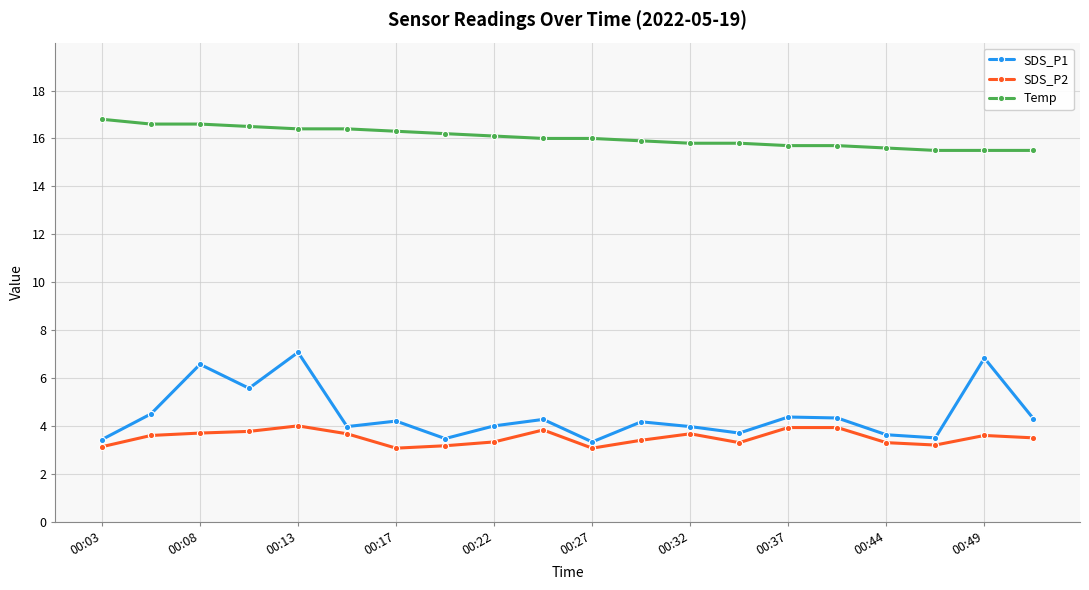

At how many categories does at least one series exceed 12?

20